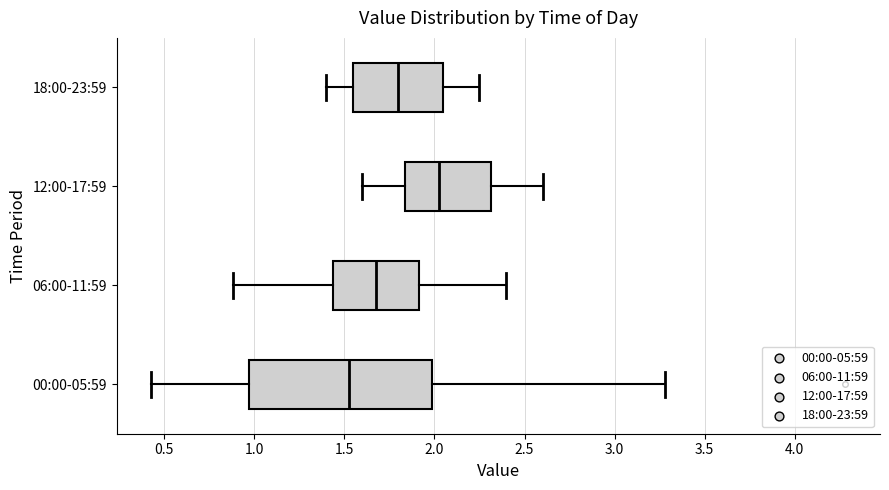

Which box has the furthest to the left median line?

00:00-05:59